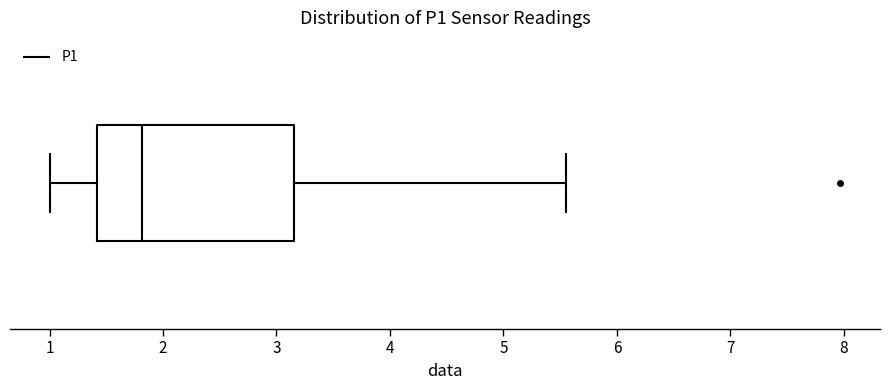

Transcribe this box plot: give where the median line is, the range the box spans, and where the two whiskers end, as read against the x-axis. The values are not printed on the chart, so give them approximately, as read against the axis.

median 1.8, box 1.4 to 3.2, whiskers 1.0 to 5.6